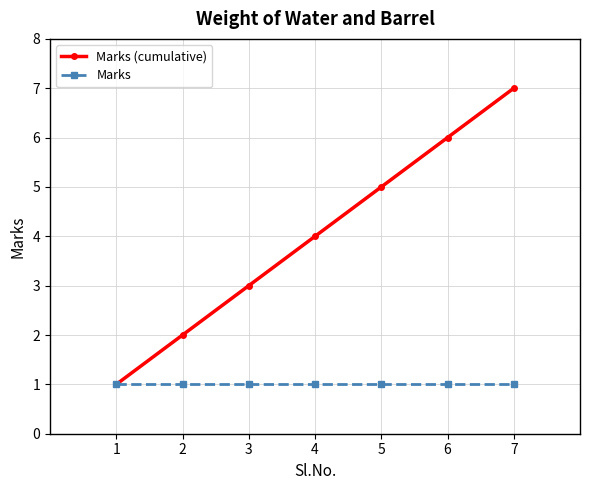

At which category is the sum across all series the highest?

7